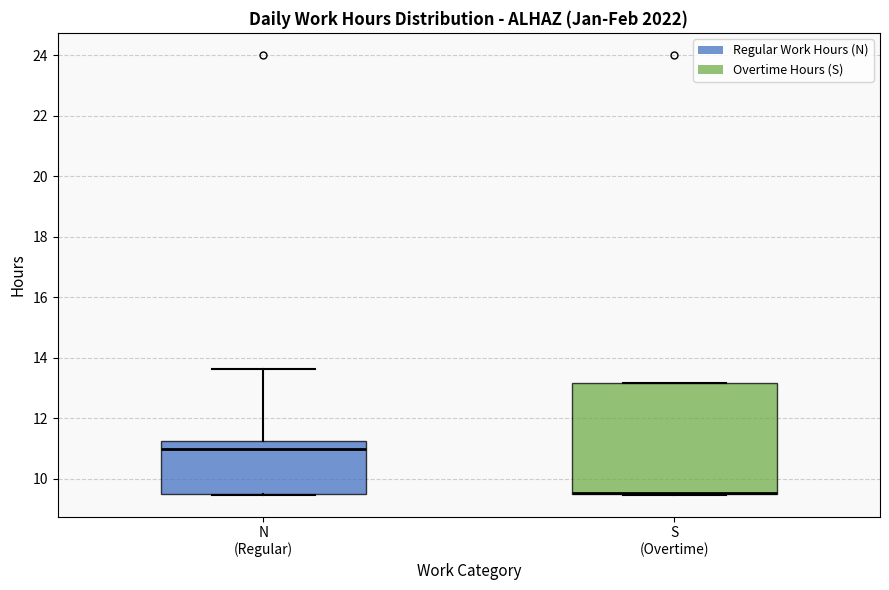

Comparing the boxes themselves (not the whiskers), which one is the tallest?

S (Overtime)